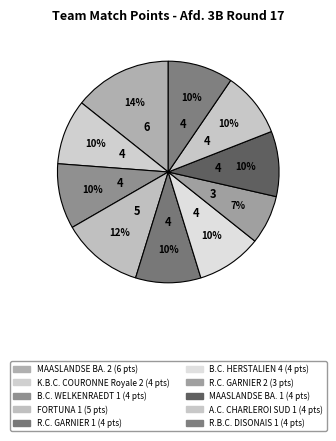

To the nearest percent, what portion does B.C. HERSTALIEN 4 represent?

10%